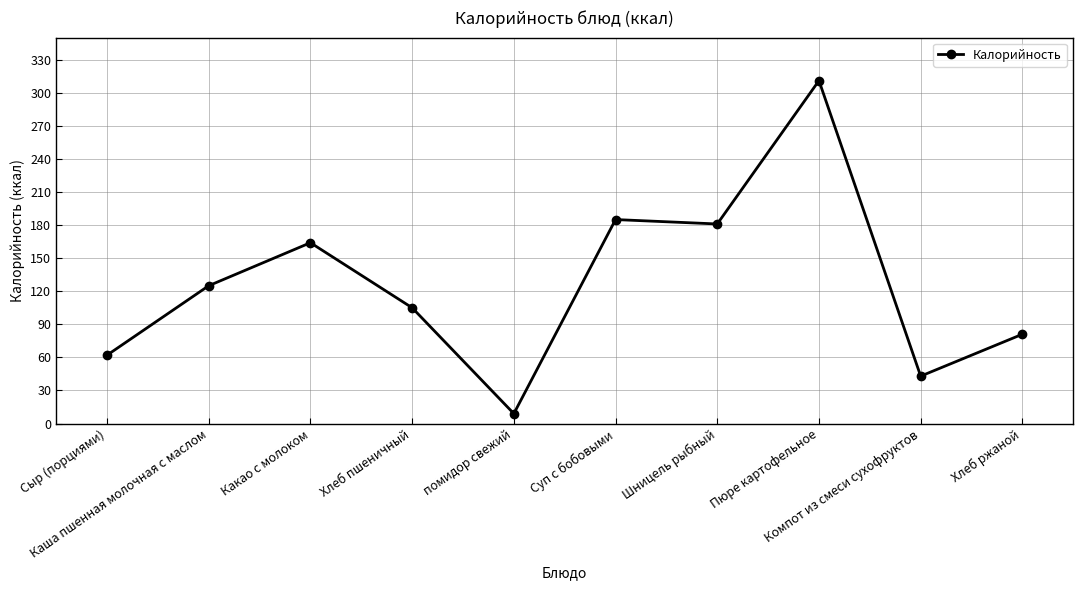

The value at Каша пшенная молочная с маслом is 125. True or false?

True